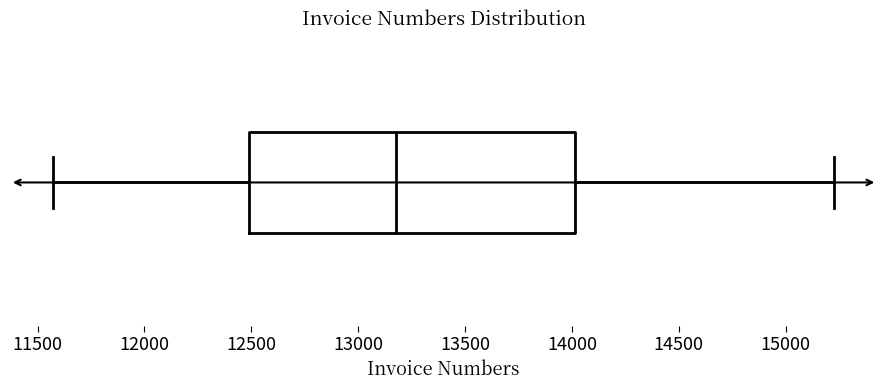

Where does the right whisker of the box end on the x-axis? The values are not printed on the chart, so give them approximately, as read against the axis.

15250